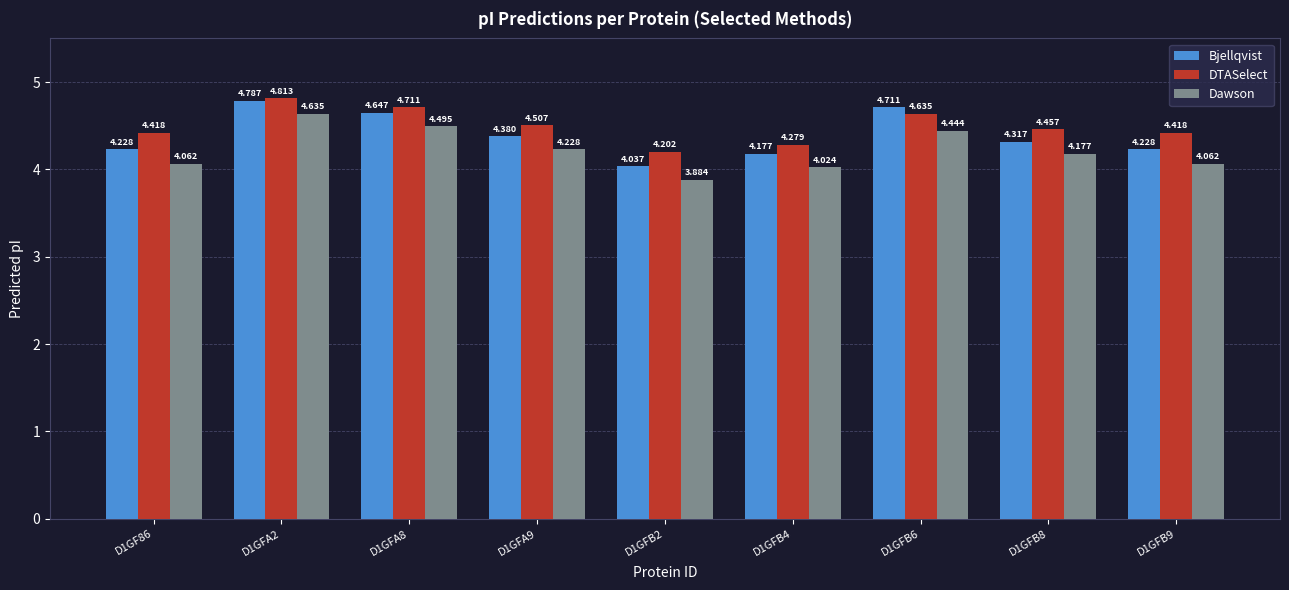

Which series has the largest total across all categories?

DTASelect